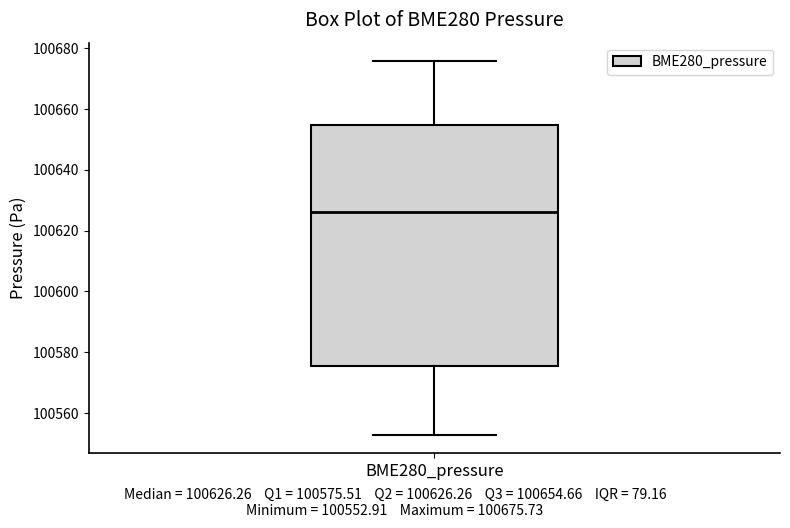

Transcribe this box plot: give where the median line is, the range the box spans, and where the two whiskers end, as read against the y-axis. The values are not printed on the chart, so give them approximately, as read against the axis.

median 100626, box 100576 to 100654, whiskers 100552 to 100676